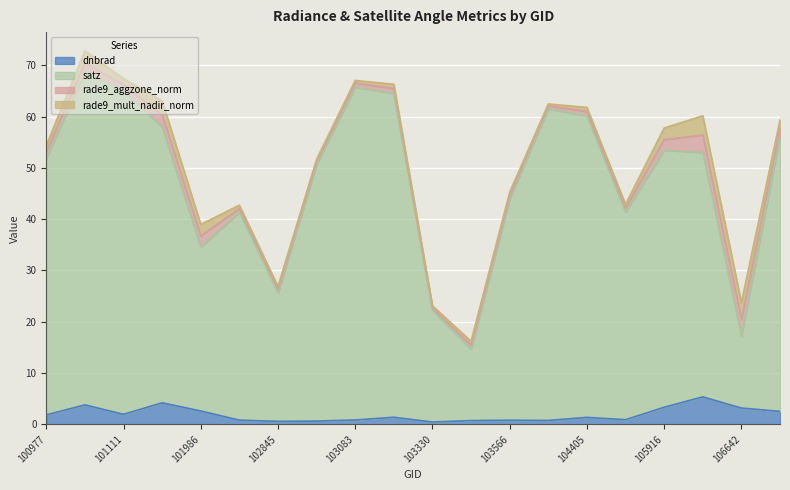

List the labels in order of dnbrad value, smallest first.

103330, 102845, 102964, 103448, 103686, 103566, 102602, 103083, 104522, 104405, 103092, 100977, 101111, 107043, 101986, 106642, 105916, 101102, 101858, 106285